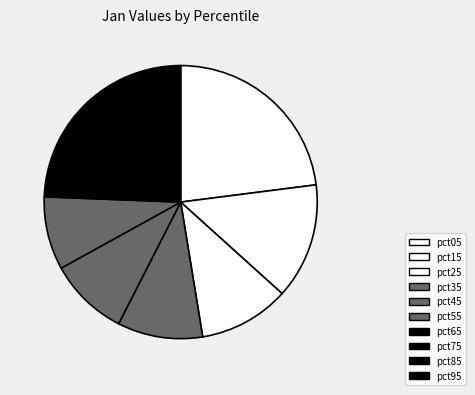

How many slices are in this pie chart?

10